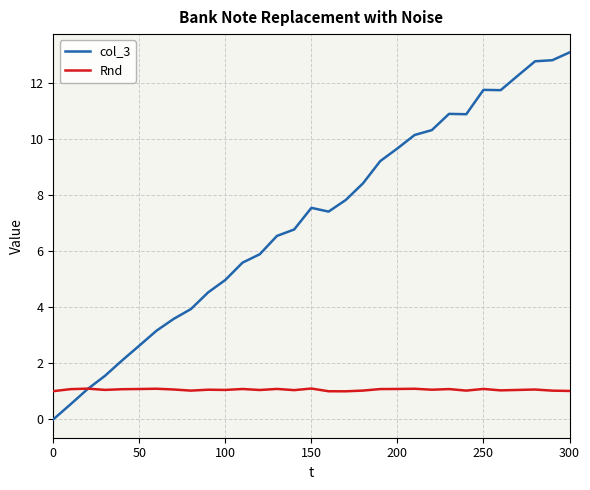

What is the minimum value for Rnd?

1.0